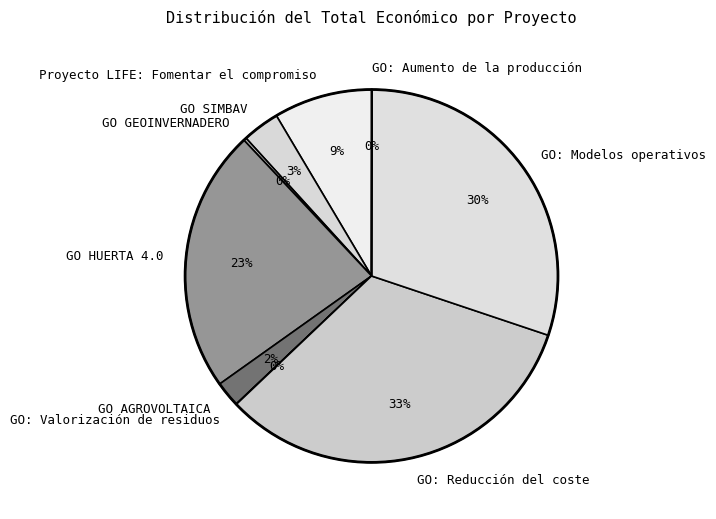

Which slice is the largest?

GO: Reducción del coste